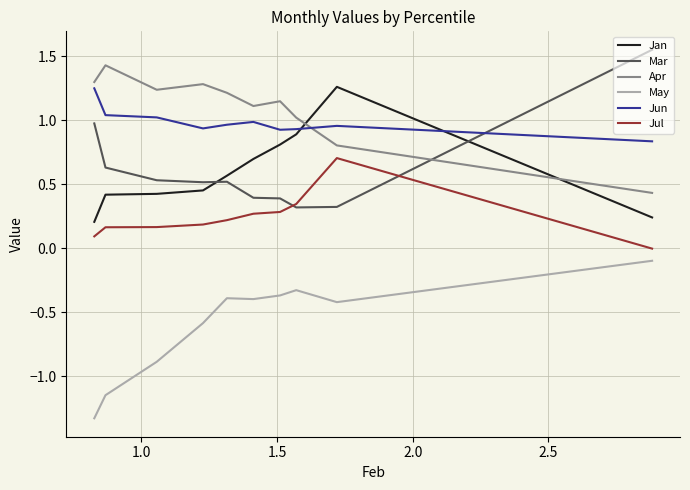

What is the difference between the second highest and second lowest values in the Mar series?

0.7